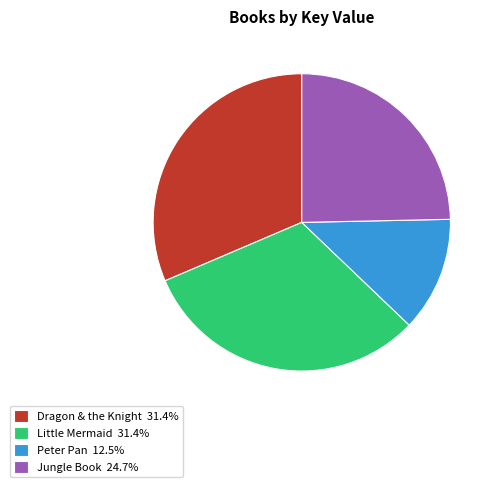

Is the sum of Peter Pan 12.5% and Jungle Book 24.7% greater than half?

No